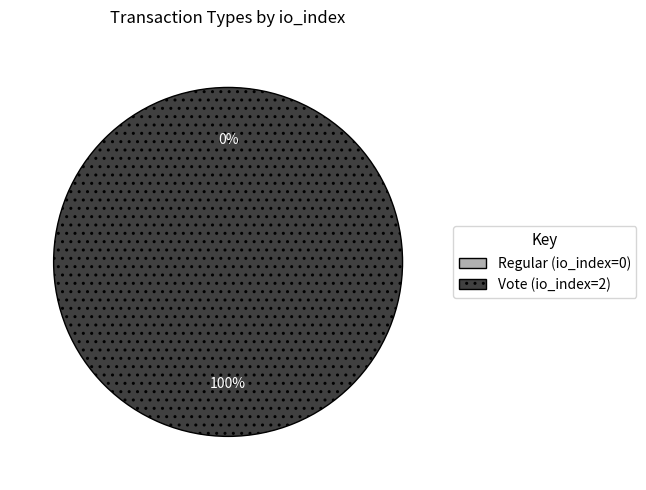

Which has a higher value, Vote or Regular?

Vote